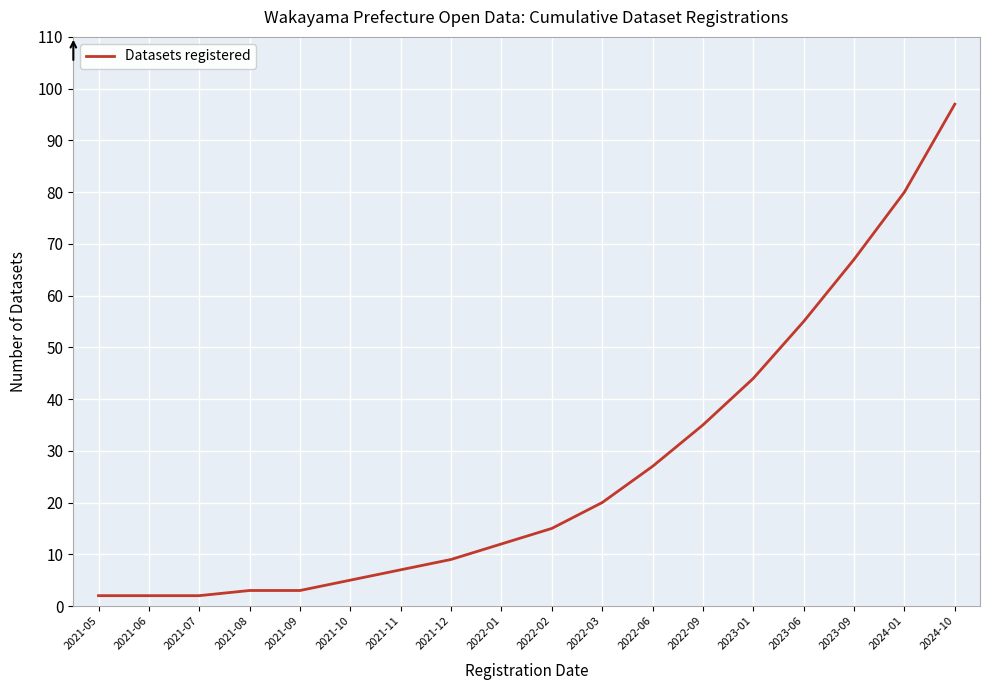

What is the change in value from 2021-05 to 2021-09?

+1